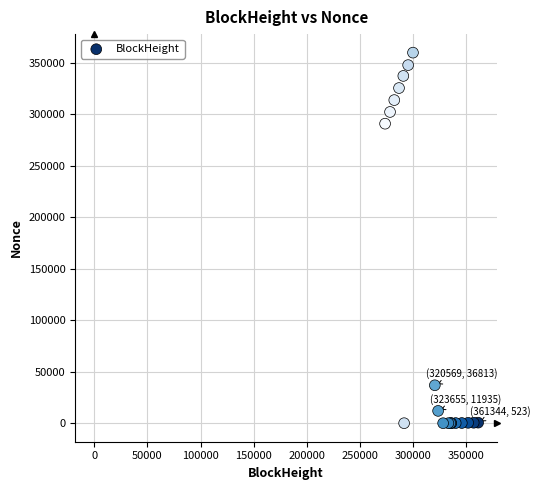

What Y value in the scatter plot is closest to 179803?

290652